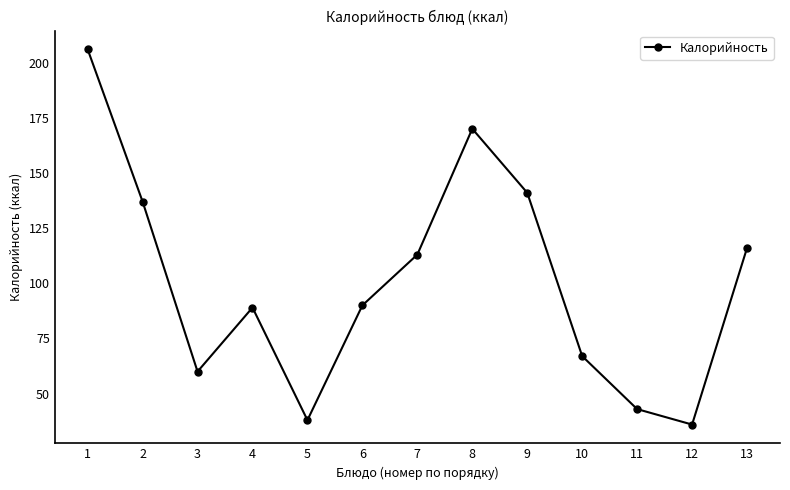

Reading left to right, list all the values displayed in this chart.

206	137	60	89	38	90	113	170	141	67	43	36	116